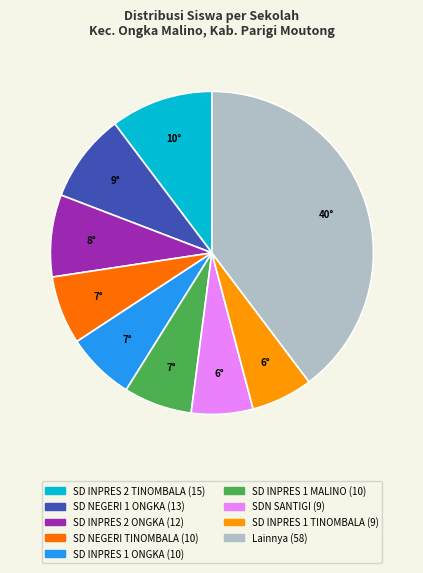

Is there a majority slice in this chart?

No